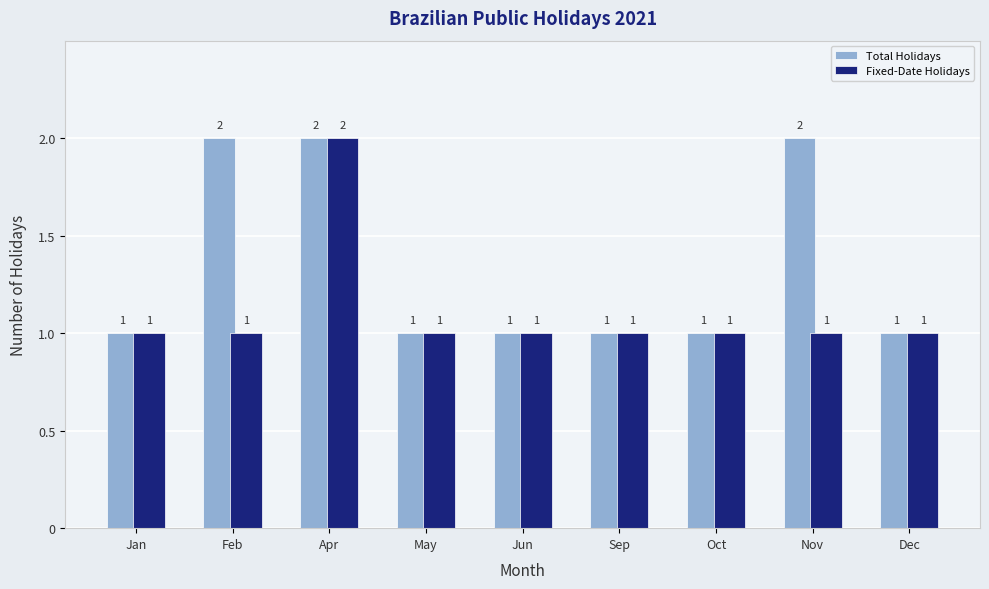

What is the lowest value of the Total Holidays series?

1